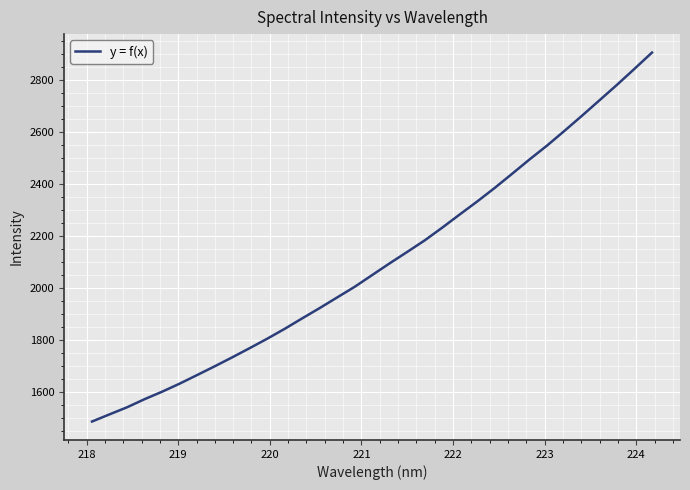

What is the greatest value displayed?

2905.6